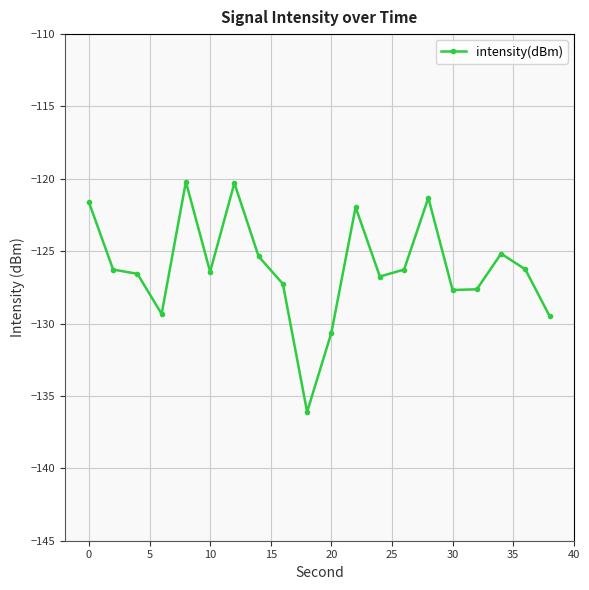

What is the greatest value displayed?

-120.2